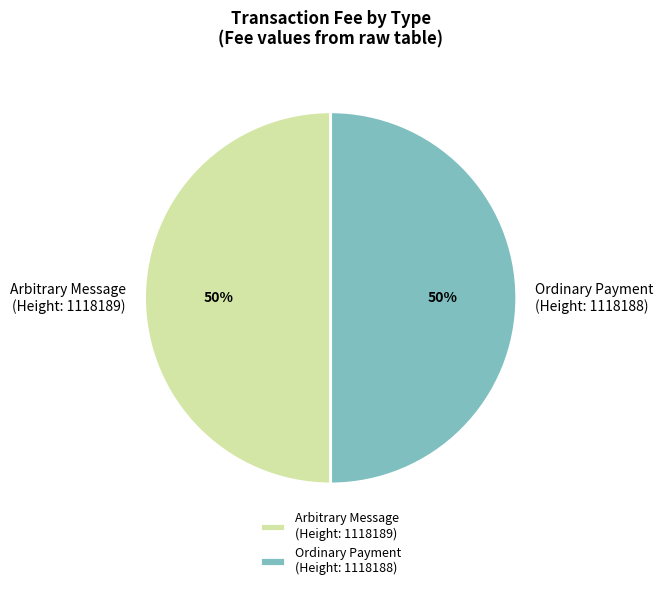

What percentage is the Arbitrary Message (Height: 1118189) slice, to the nearest percent?

50%